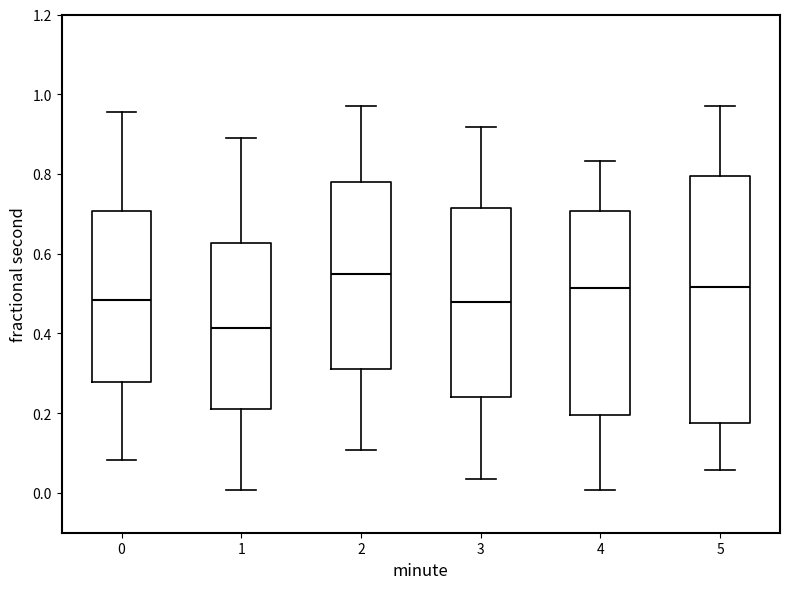

Reading left to right, read every box against the y-axis: the position of its median line, the range the box covers, and the ends of its whiskers. The values are not printed on the chart, so give them approximately, as read against the axis.

0: median 0.48, box 0.28 to 0.70, whiskers 0.08 to 0.96
1: median 0.42, box 0.22 to 0.62, whiskers 0.00 to 0.88
2: median 0.56, box 0.32 to 0.78, whiskers 0.10 to 0.98
3: median 0.48, box 0.24 to 0.72, whiskers 0.04 to 0.92
4: median 0.52, box 0.20 to 0.70, whiskers 0.00 to 0.84
5: median 0.52, box 0.18 to 0.80, whiskers 0.06 to 0.98